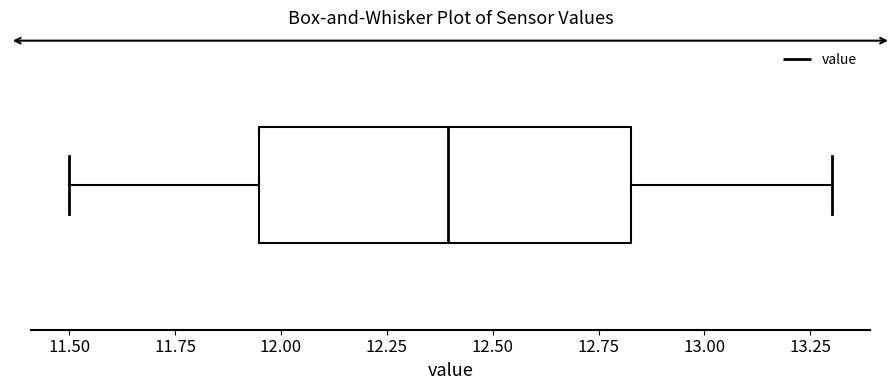

Where does the median line of the box sit on the x-axis? The values are not printed on the chart, so give them approximately, as read against the axis.

12.40